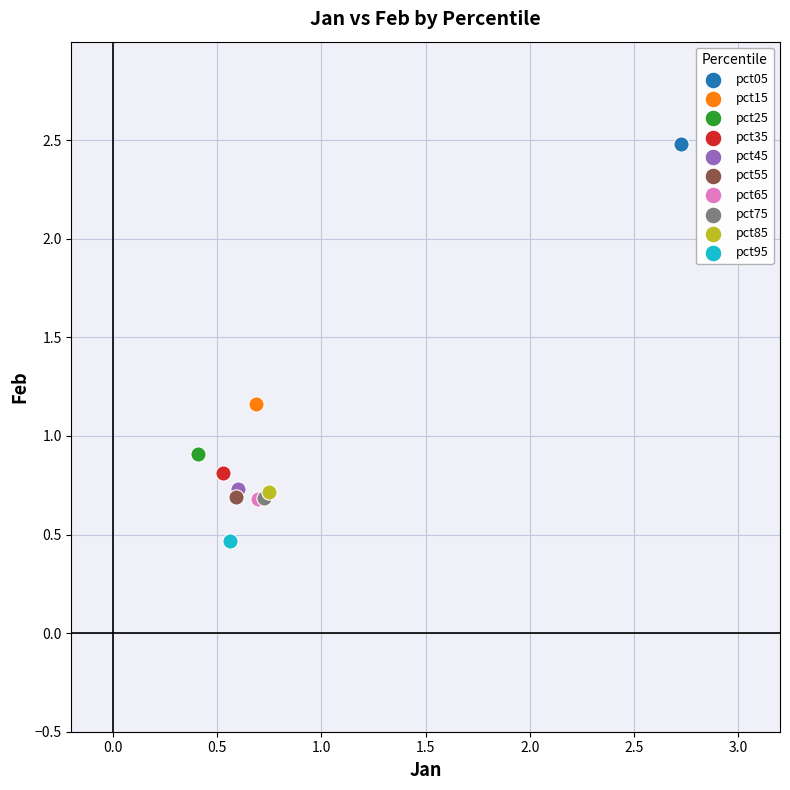

Which series reaches the minimum Y coordinate?

pct95